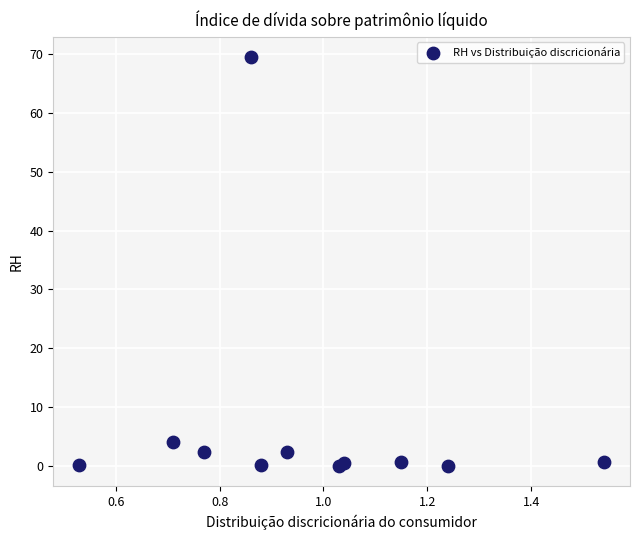

What Y value in the scatter plot is closest to 34?

4.0